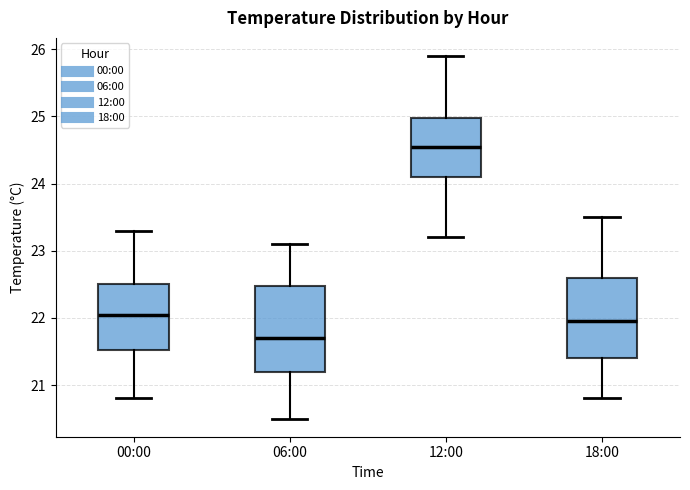

Which box's median line is the lowest?

06:00